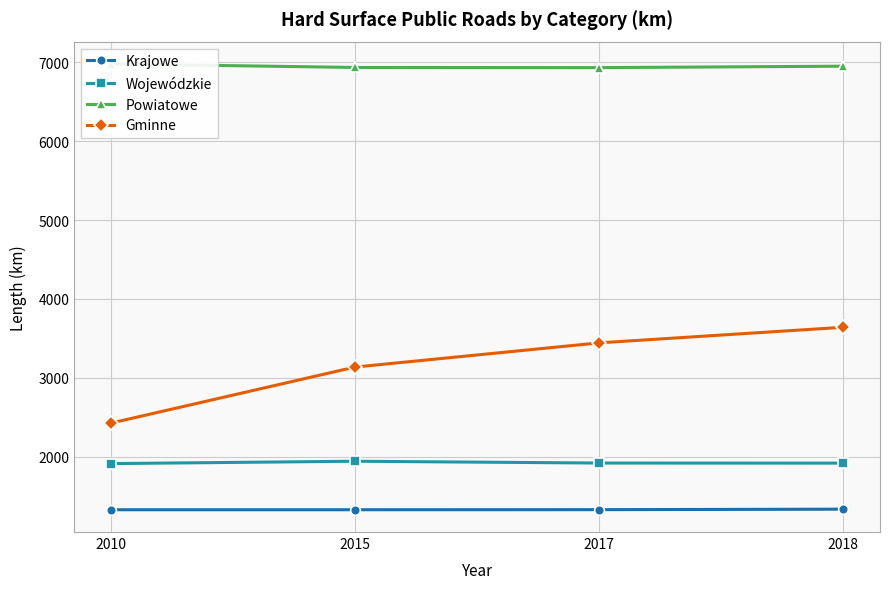

Reading right to left, what are all the values shown in this chart?

Krajowe: 2018=1334	2017=1328	2015=1327	2010=1327
Wojewódzkie: 2018=1918	2017=1919	2015=1942	2010=1912
Powiatowe: 2018=6951	2017=6933	2015=6935	2010=6980
Gminne: 2018=3641	2017=3443	2015=3136	2010=2425